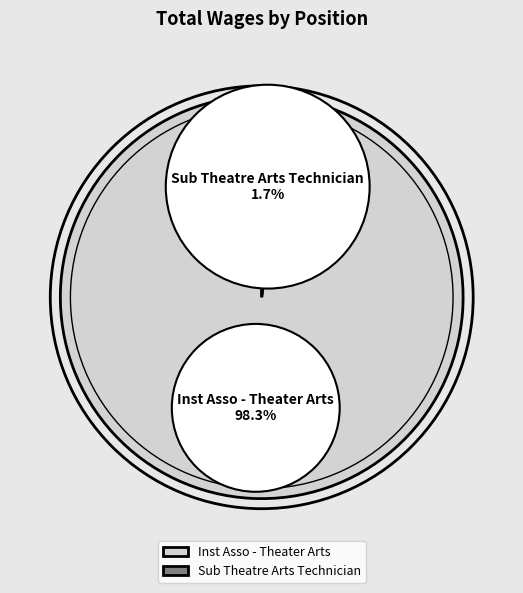

What percentage is the Inst Asso - Theater Arts slice, to the nearest percent?

98%